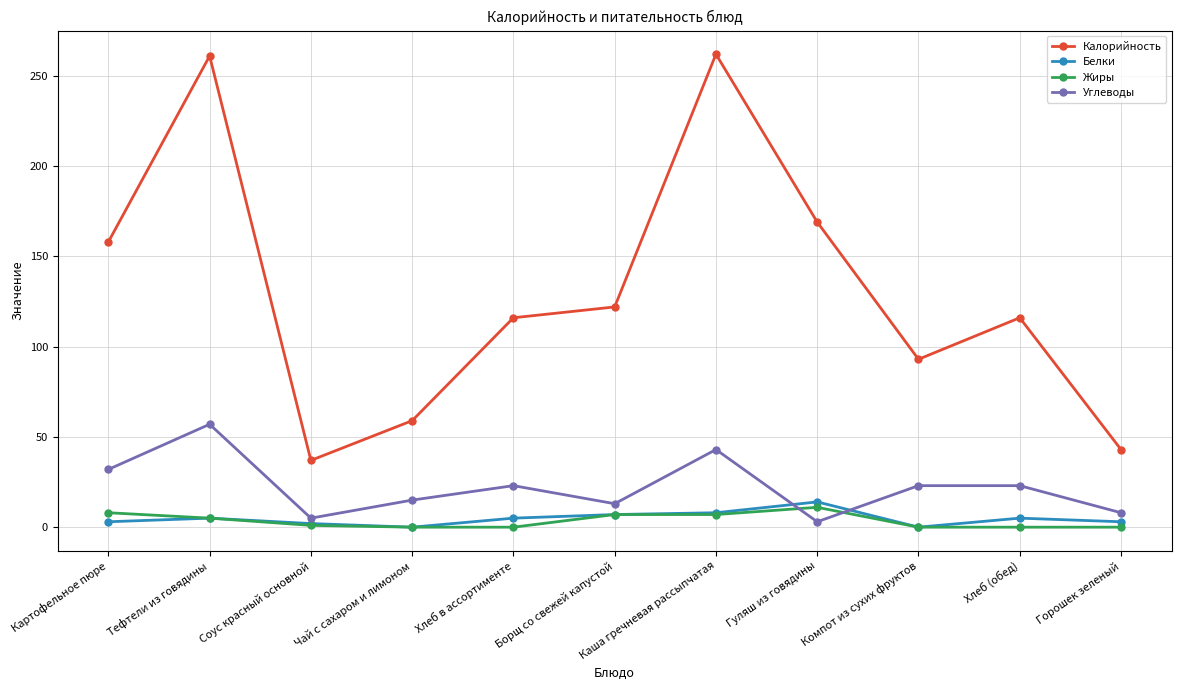

Which category has the lowest value in the Калорийность series?

Соус красный основной